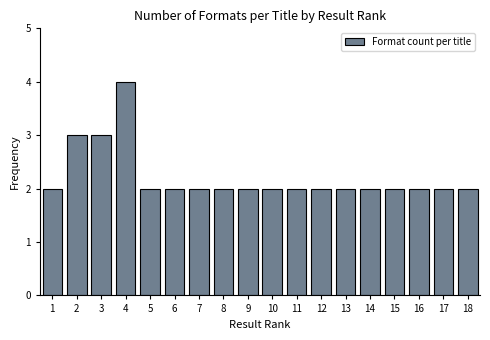

Reading left to right, list all the values displayed in this chart.

2	3	3	4	2	2	2	2	2	2	2	2	2	2	2	2	2	2